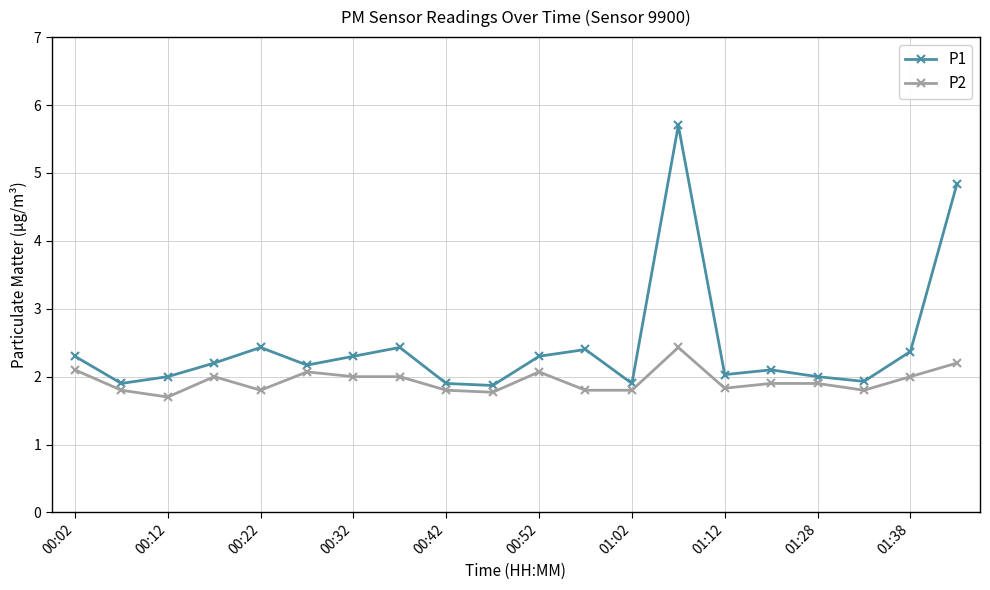

True or false: P2 and P1 cross at least once.

False